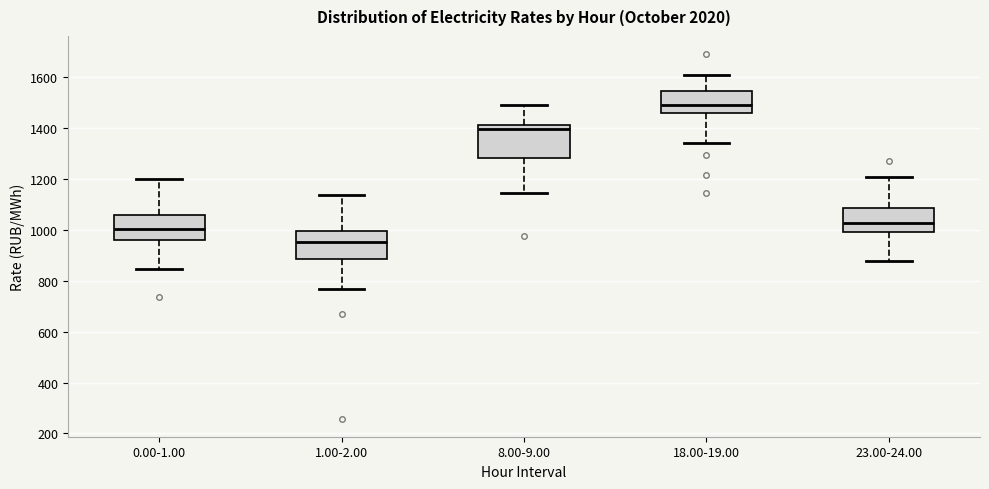

Which box has the highest median line?

18.00-19.00